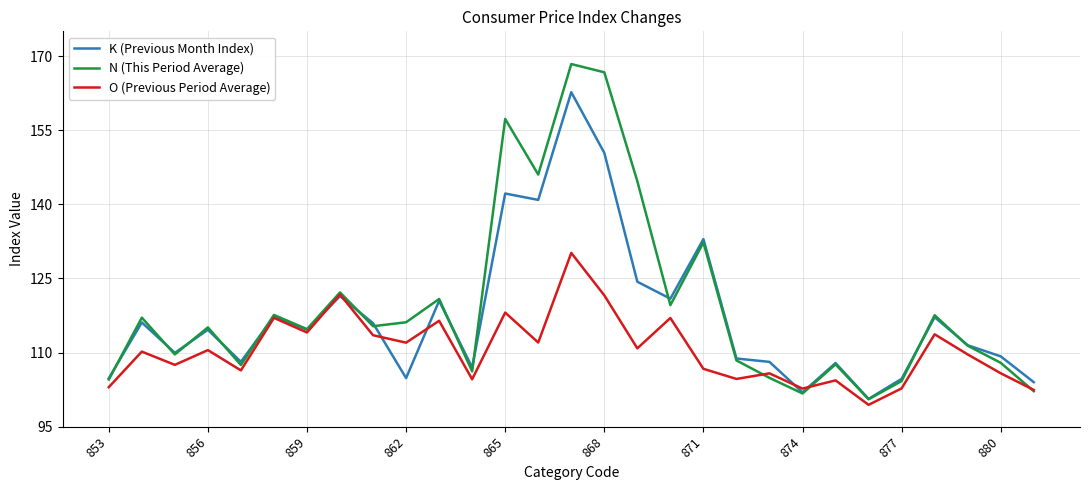

Rank the series by their average value, from lowest to highest.

O (Previous Period Average), K (Previous Month Index), N (This Period Average)